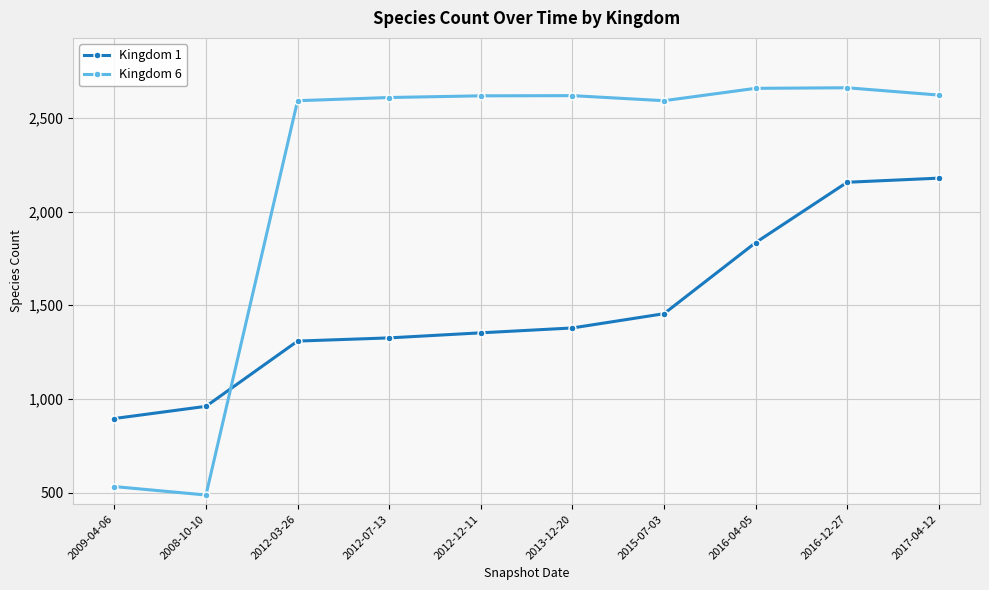

What is the difference between the second highest and second lowest values in the Kingdom 1 series?

1195